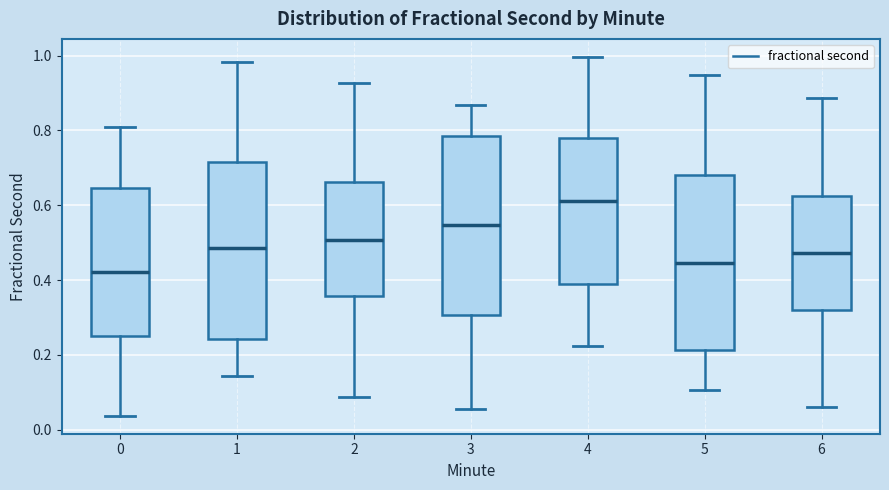

Reading left to right, read every box against the y-axis: the position of its median line, the range the box covers, and the ends of its whiskers. The values are not printed on the chart, so give them approximately, as read against the axis.

0: median 0.42, box 0.26 to 0.64, whiskers 0.04 to 0.82
1: median 0.48, box 0.24 to 0.72, whiskers 0.14 to 0.98
2: median 0.50, box 0.36 to 0.66, whiskers 0.08 to 0.92
3: median 0.54, box 0.30 to 0.78, whiskers 0.06 to 0.86
4: median 0.62, box 0.38 to 0.78, whiskers 0.22 to 1.00
5: median 0.44, box 0.22 to 0.68, whiskers 0.10 to 0.94
6: median 0.48, box 0.32 to 0.62, whiskers 0.06 to 0.88